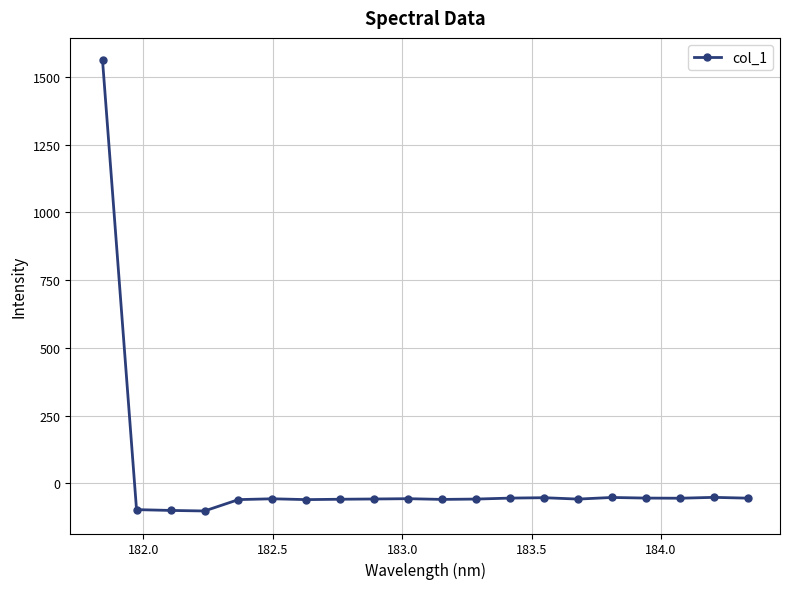

Does the chart display data point markers on the line(s)?

Yes